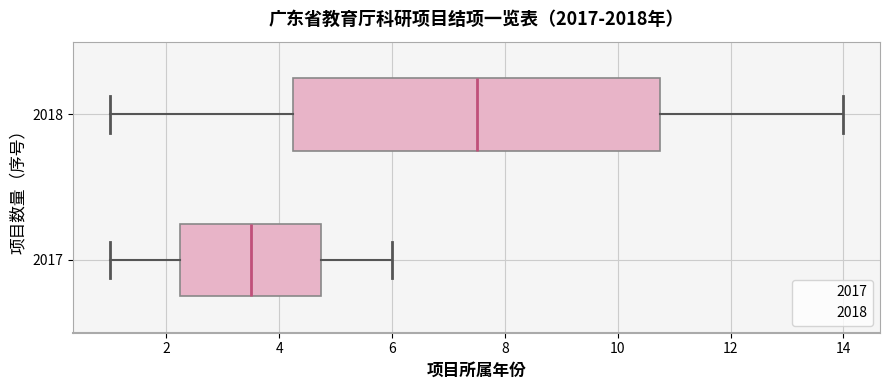

Comparing the boxes themselves (not the whiskers), which one is the widest?

2018